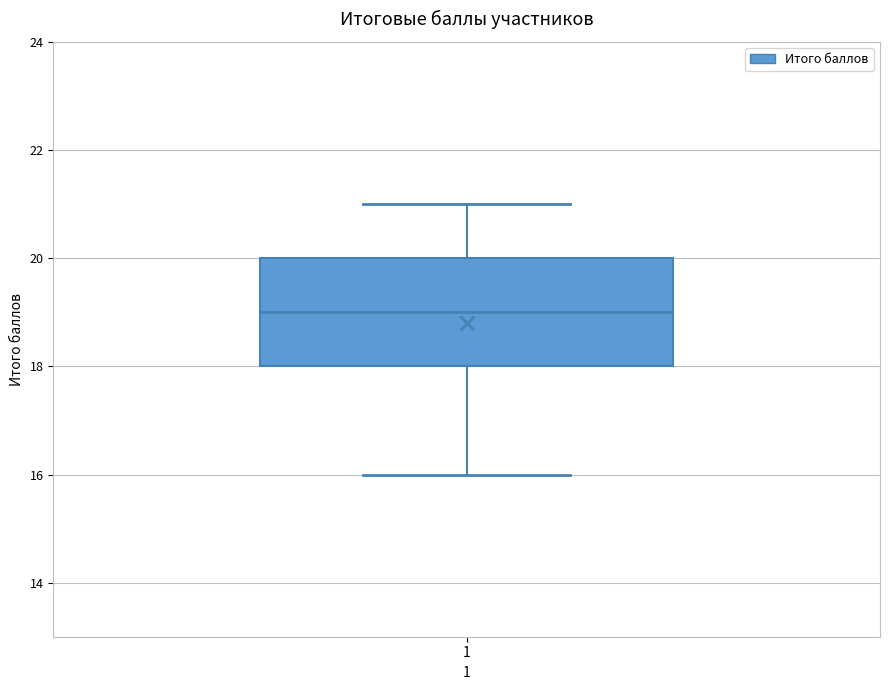

Where does the median line of the box at x = 1 sit on the y-axis? The values are not printed on the chart, so give them approximately, as read against the axis.

19